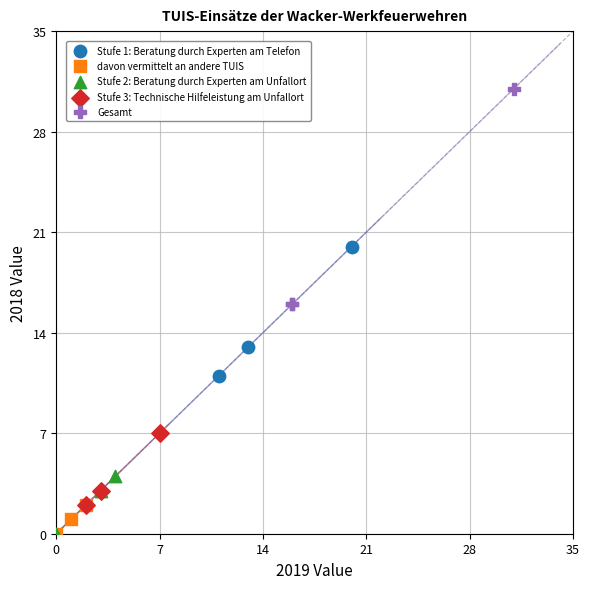

Which series contains the highest Y value?

Gesamt